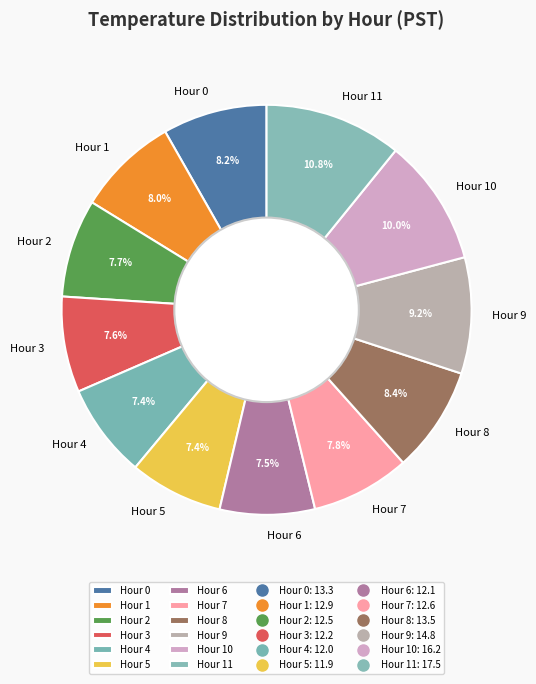

To the nearest percent, what is the difference between the Hour 10 and Hour 7 slice percentages?

2%